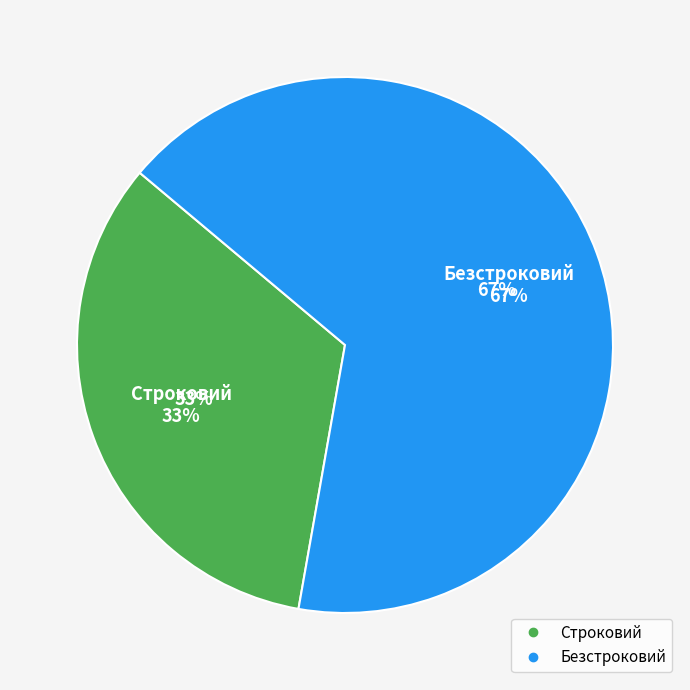

Which slice is the smallest?

Строковий